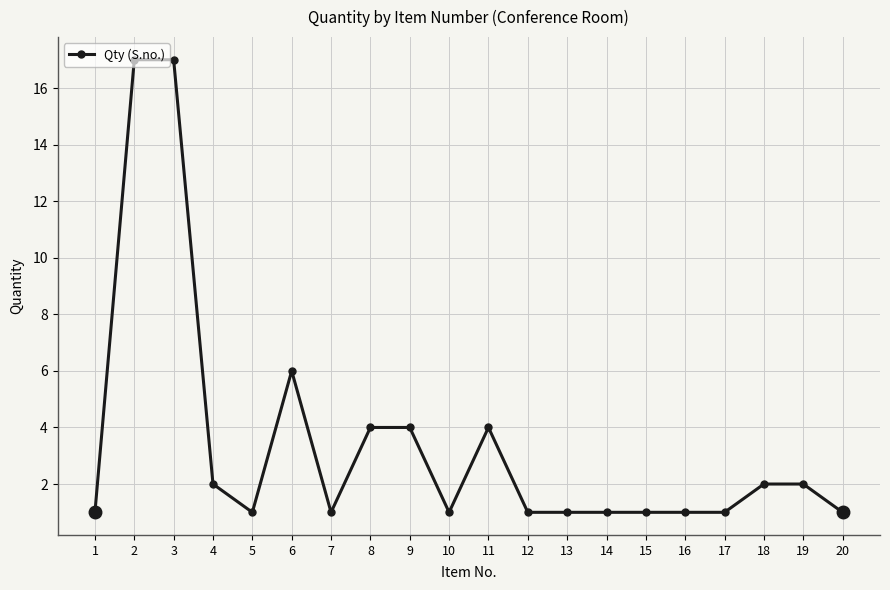

Does the chart display data point markers on the line(s)?

Yes